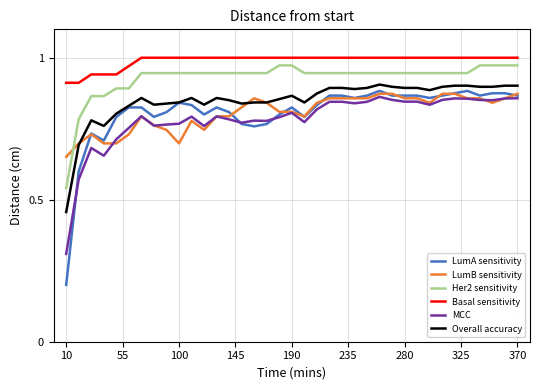

What is the difference between the second highest and second lowest values in the Overall accuracy series?

0.2